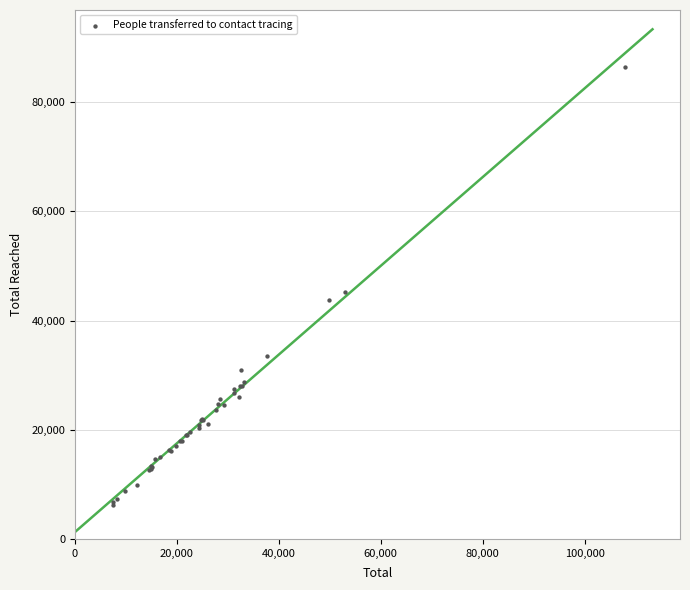

What Y value in the scatter plot is closest to 46401?

45212